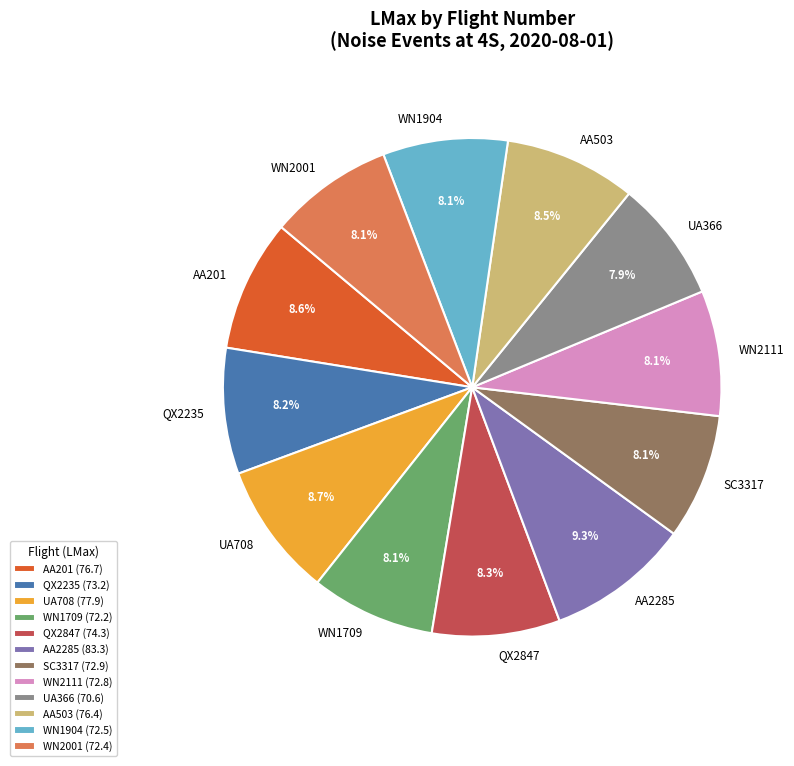

What is the ratio of the value at UA708 to the value at QX2847?

1.0